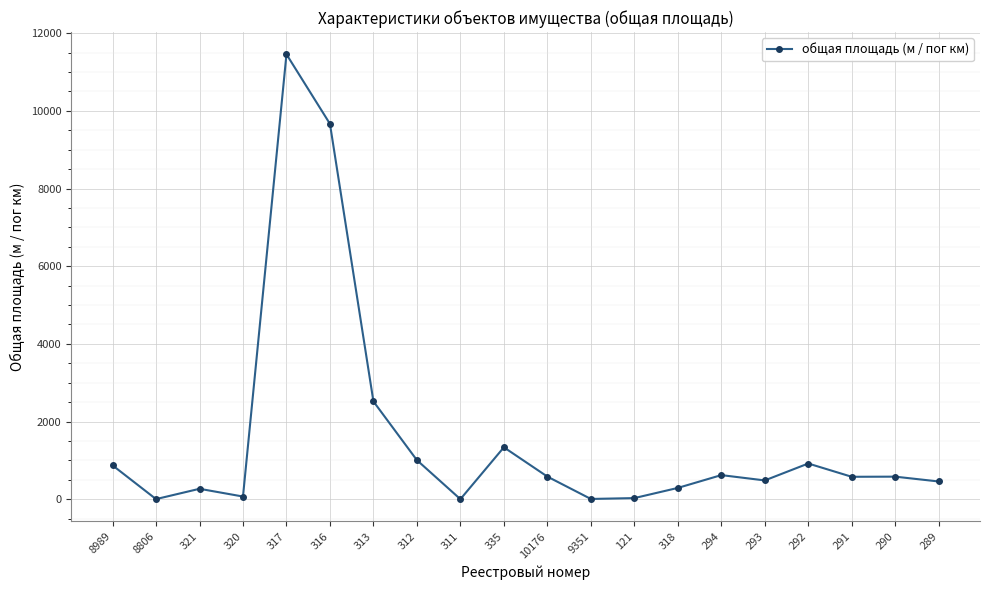

What is the difference between the maximum and minimum values?

11455.5